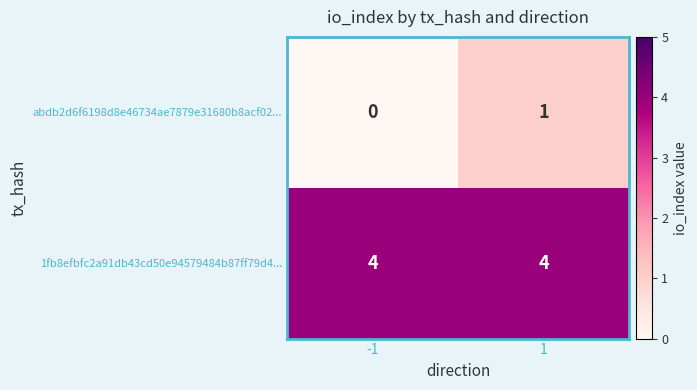

At which category is the sum across all series the highest?

1